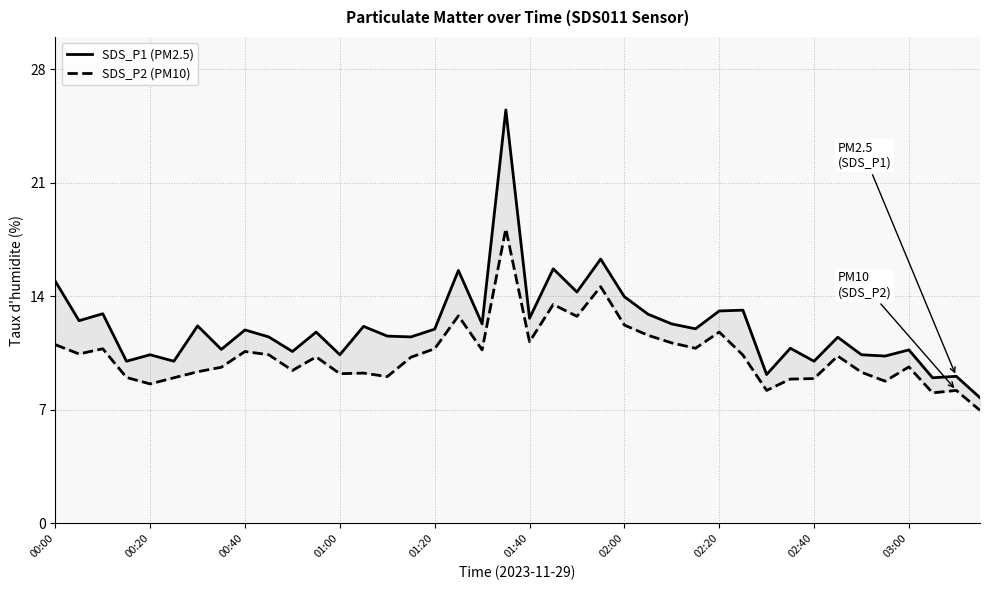

True or false: SDS_P2 (PM10) and SDS_P1 (PM2.5) intersect in this chart.

False